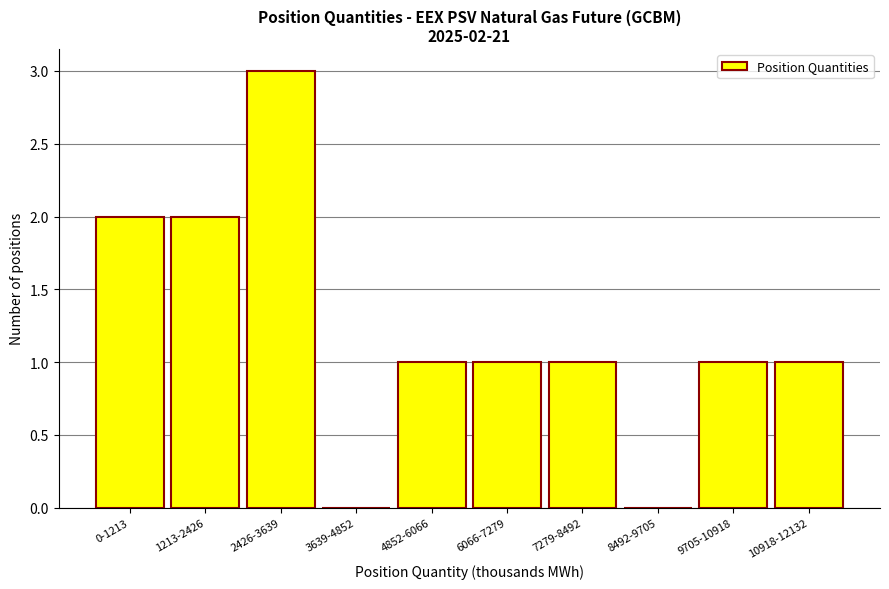

Reading left to right, list all the values displayed in this chart.

0-1213=2	1213-2426=2	2426-3639=3	3639-4852=0	4852-6066=1	6066-7279=1	7279-8492=1	8492-9705=0	9705-10918=1	10918-12132=1